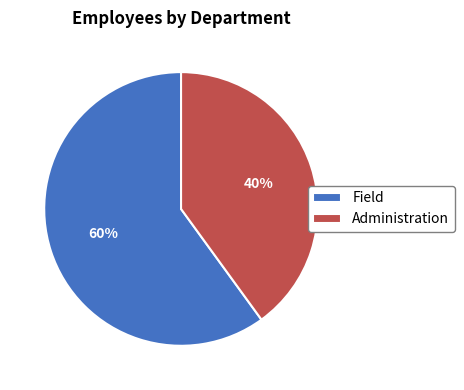

Do Administration and Field together represent more than half of the pie?

Yes